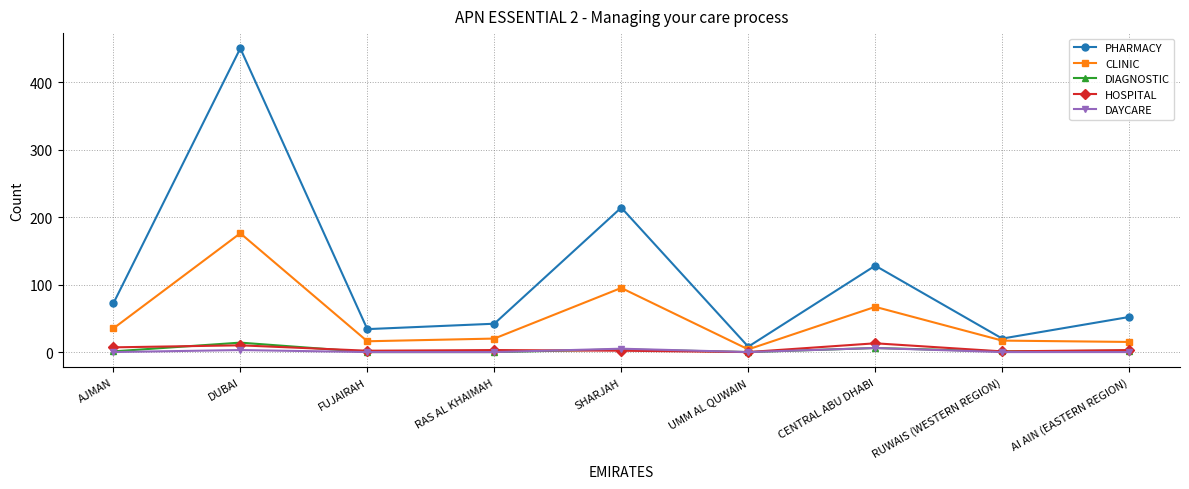

Does the chart display data point markers on the line(s)?

Yes